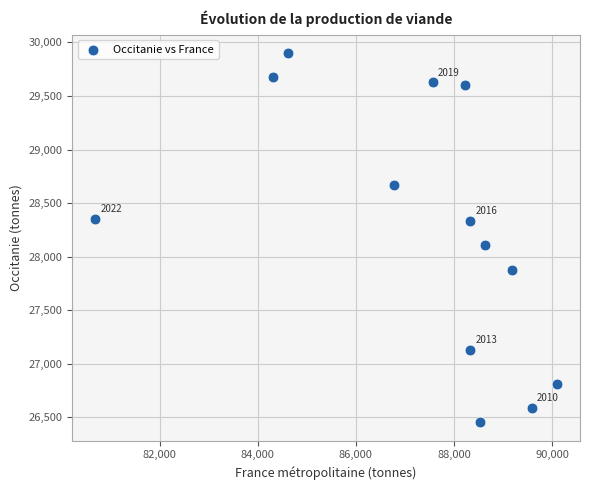

What Y value in the scatter plot is closest to 28176?

28108.3